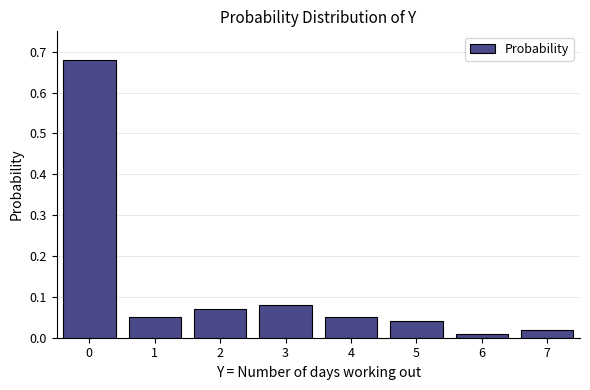

Between 1 and 3, which is larger?

3